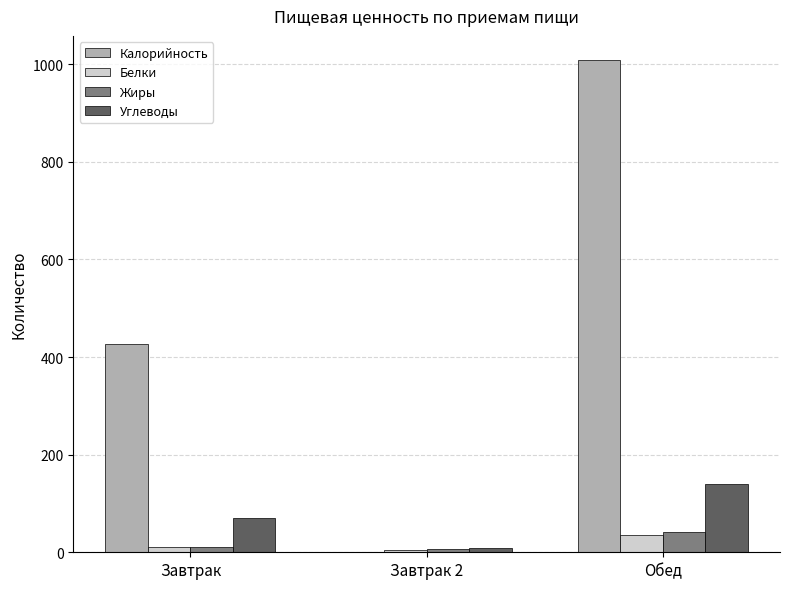

What is the approximate value of Белки at Завтрак?

11.7